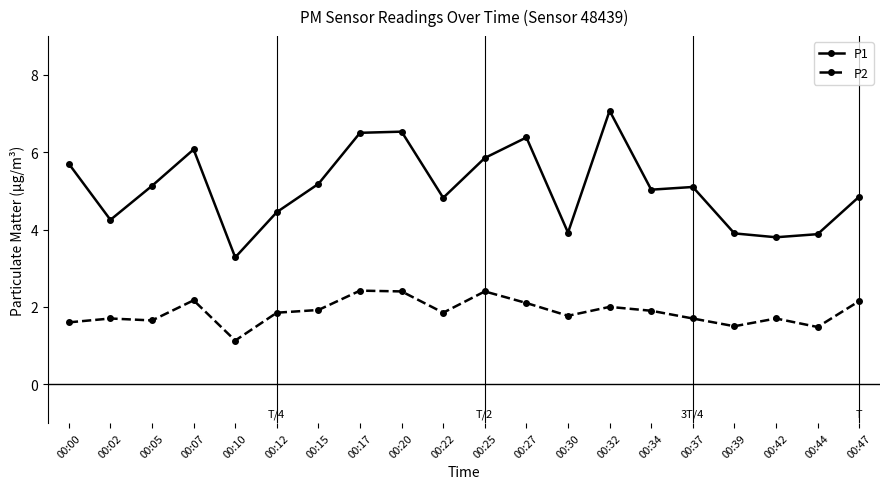

Is it true that P2 equals 1.0 at 00:37?

False